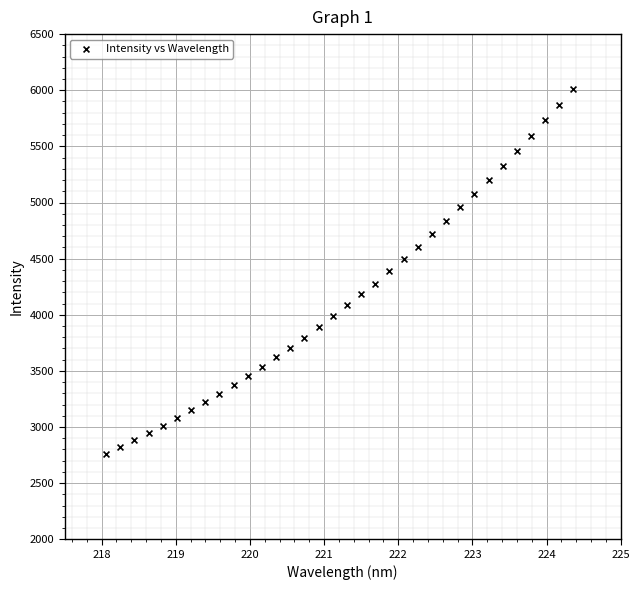

What is the range of X values (max minus min)?

6.3